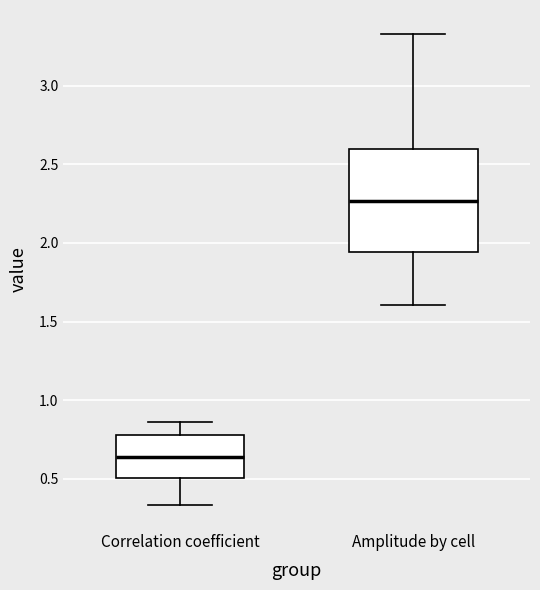

Which box is the tallest, from its lower edge to its upper edge?

Amplitude by cell